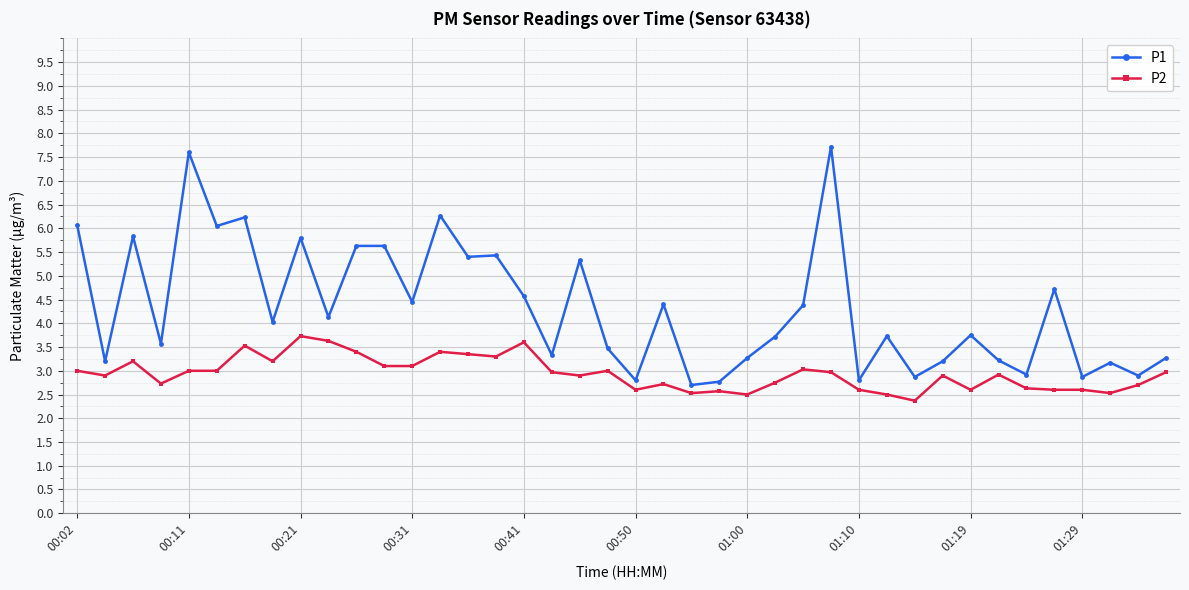

Is this an area chart (filled region under the line)?

No